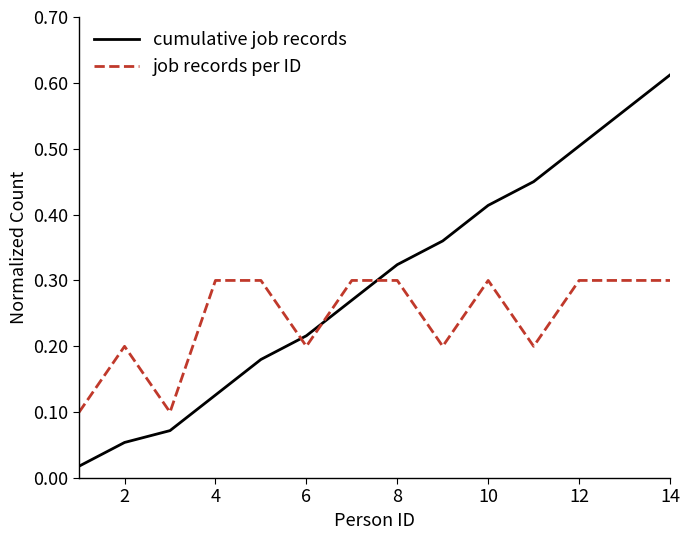

Which series has the largest range (max minus min)?

cumulative job records